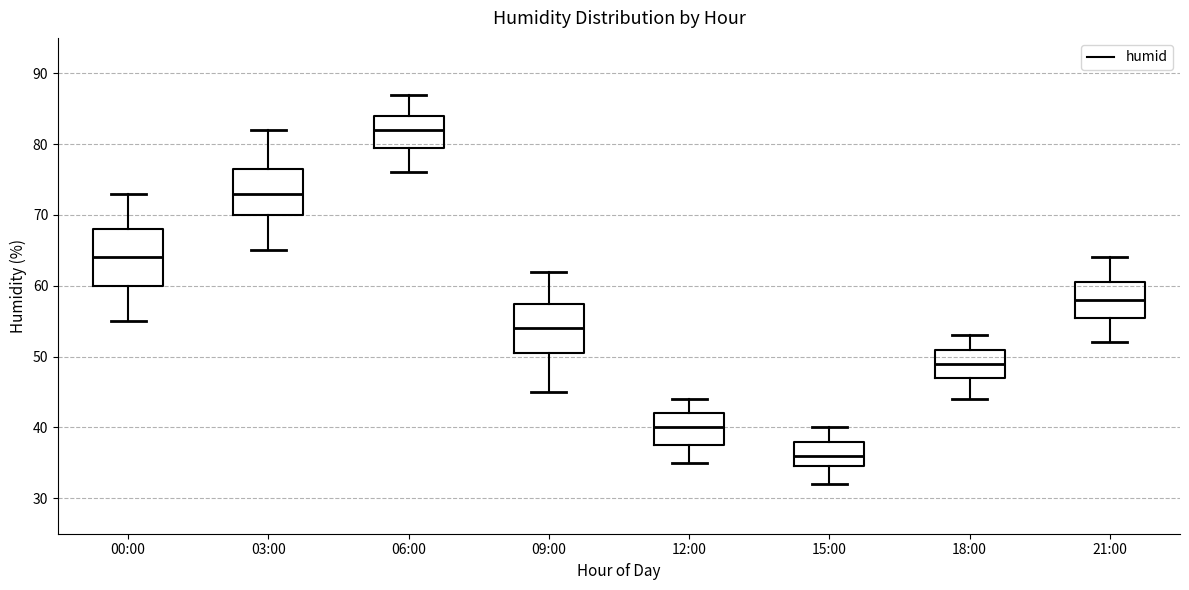

Where does the lower whisker of the box for 18:00 end on the y-axis? The values are not printed on the chart, so give them approximately, as read against the axis.

44